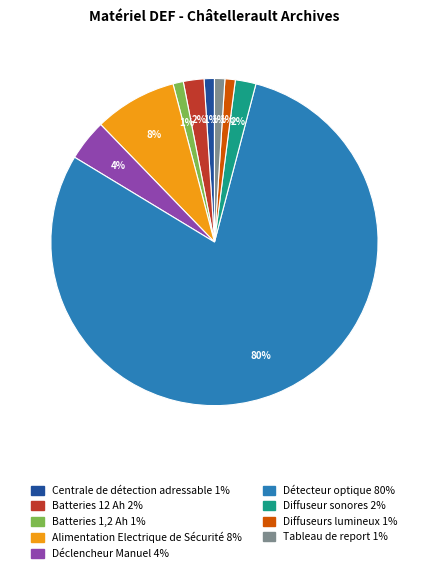

The Centrale de détection adressable slice represents 11% of the pie. True or false?

False